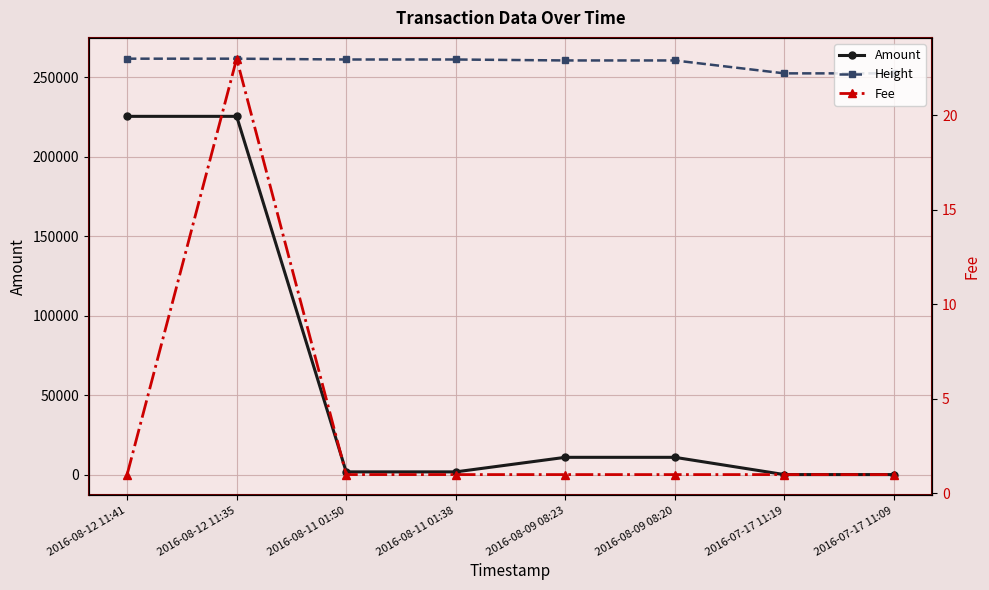

What is the greatest value displayed?

261609